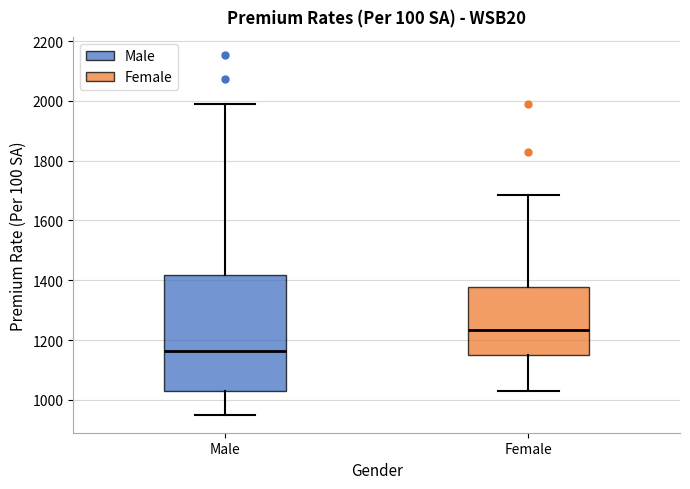

Where is the lower edge of the box for Female on the y-axis? The values are not printed on the chart, so give them approximately, as read against the axis.

1160